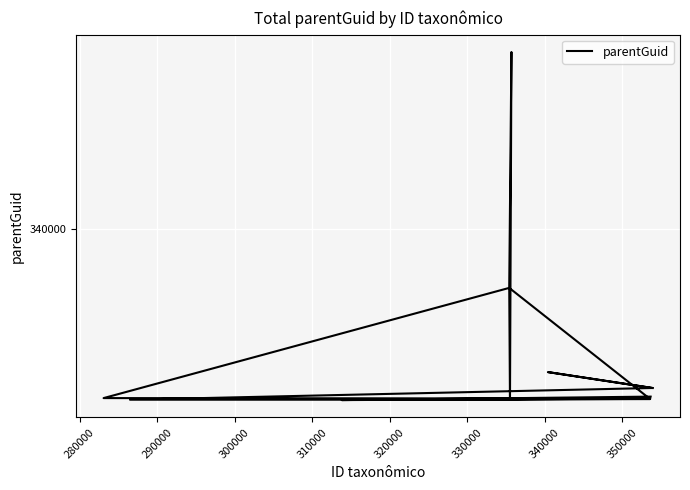

What is the average value?

329188